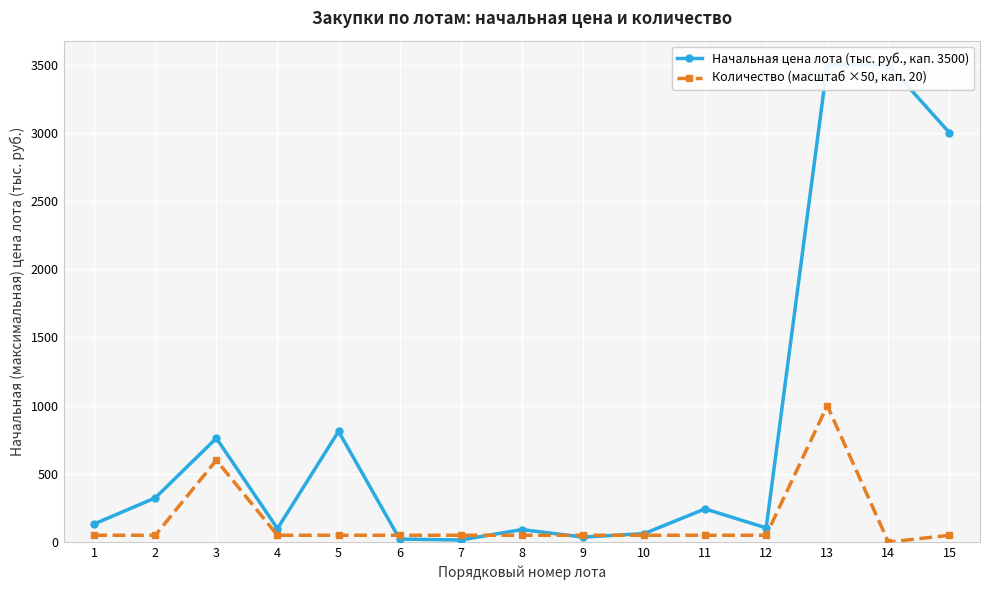

Which series has the largest range (max minus min)?

Начальная цена лота (тыс. руб., кап. 3500)